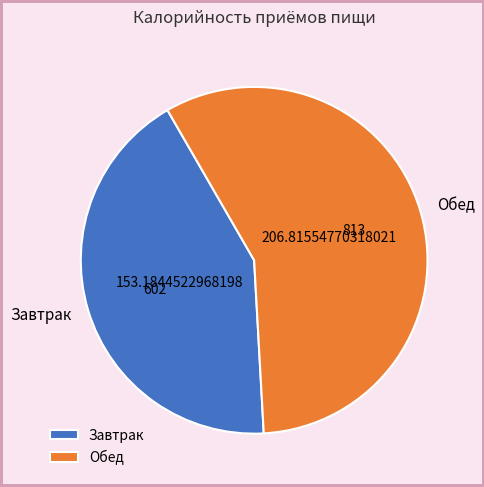

Is the sum of Обед and Завтрак greater than half?

Yes